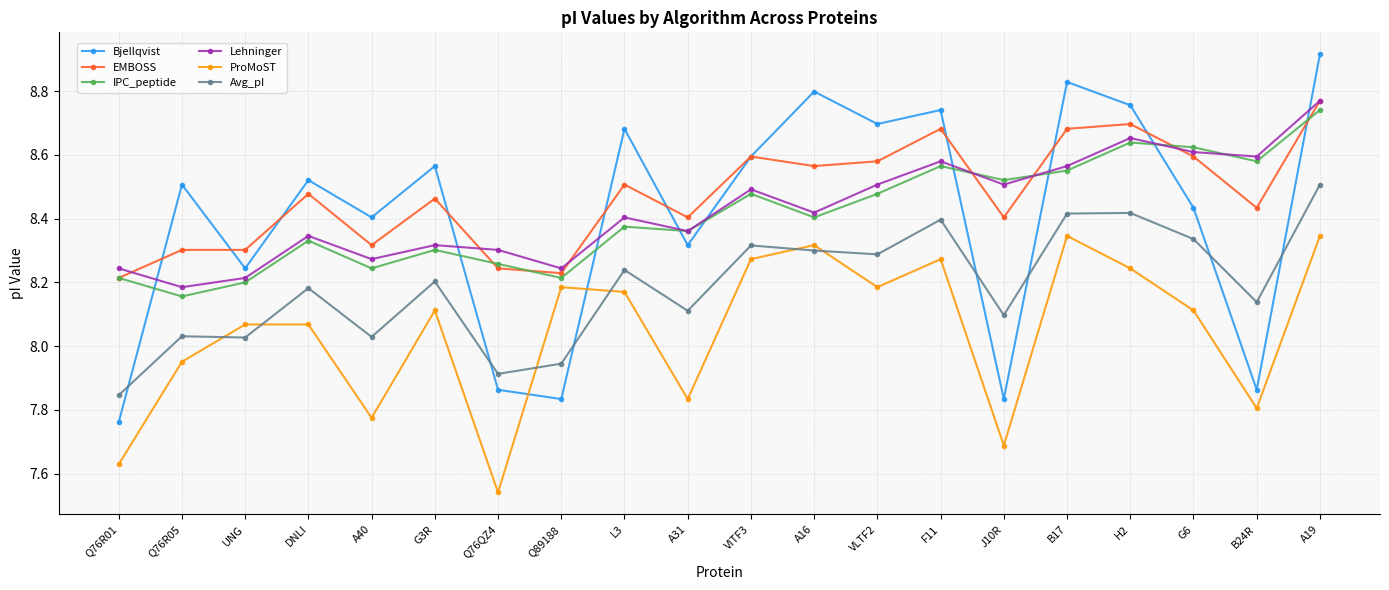

What is the difference between the maximum and minimum values in the EMBOSS series?

0.6